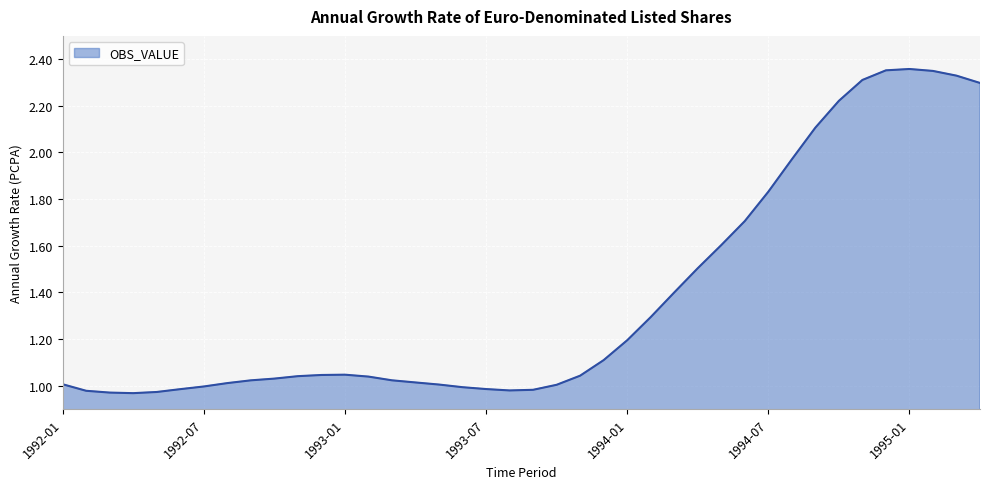

True or false: there are more than 0 points higher than both neighbors.

True